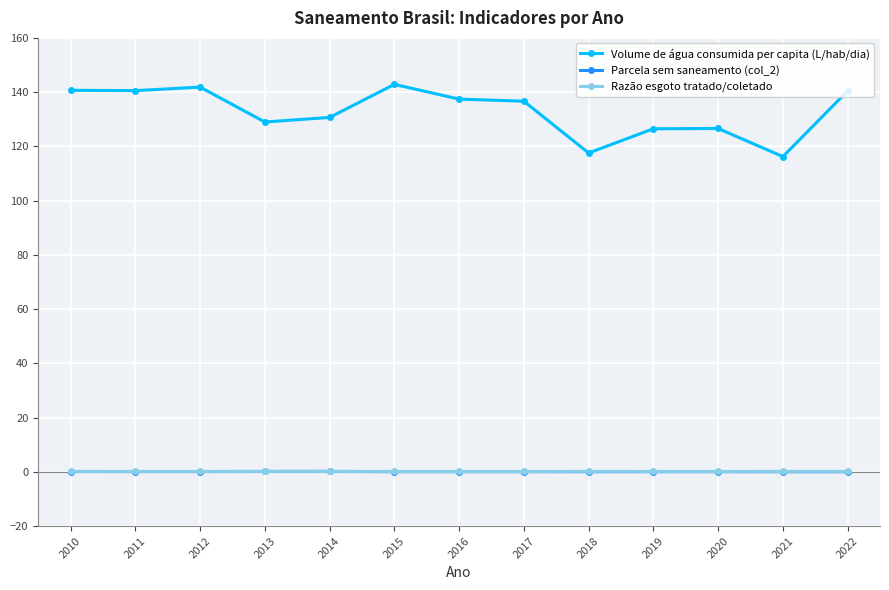

True or false: Razão esgoto tratado/coletado has a value of 0.1 at 2015.

True